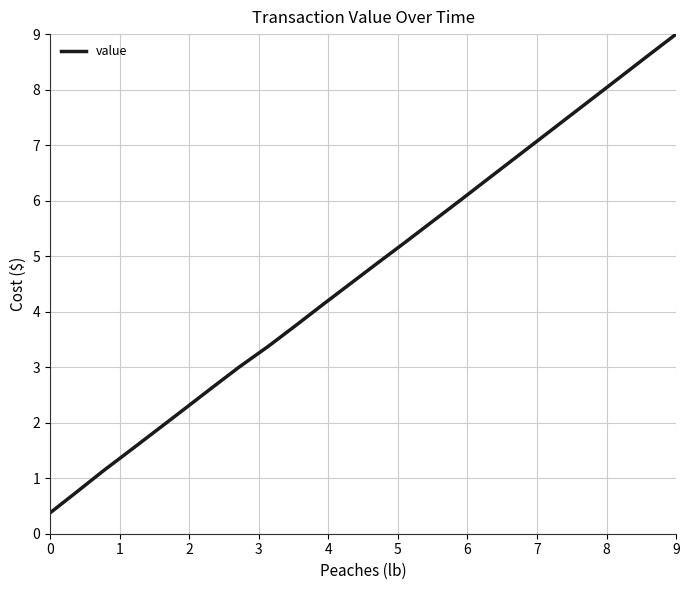

What is the smallest value displayed?

0.4